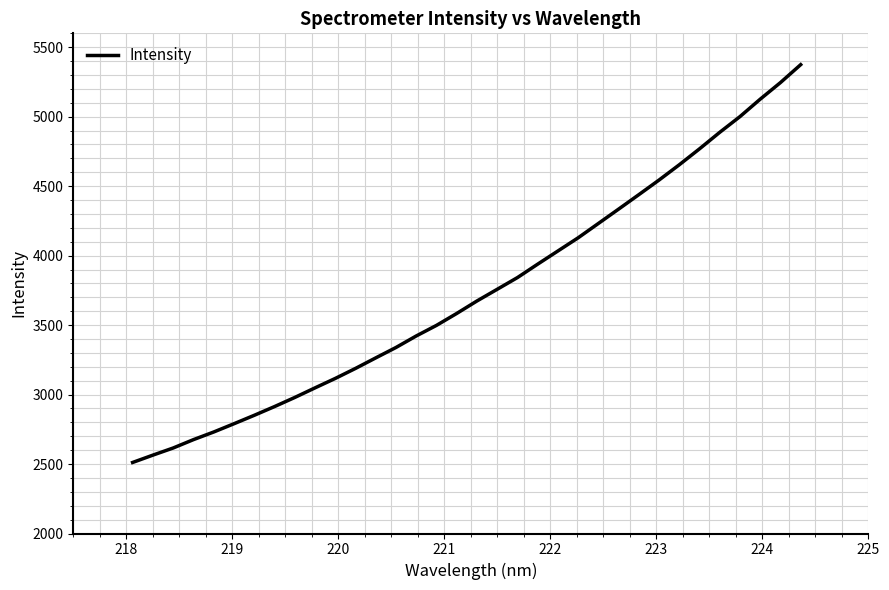

What is the greatest value displayed?

5374.6